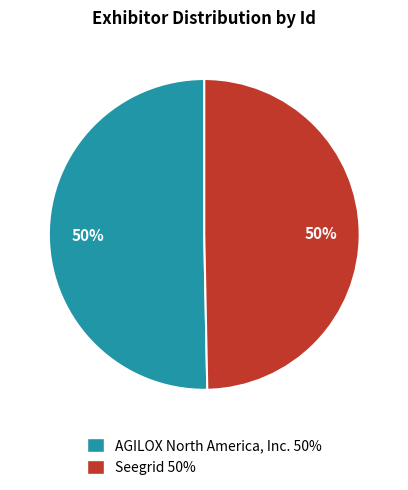

Combined, do AGILOX North America, Inc. 50% and Seegrid 50% account for over 50%?

Yes